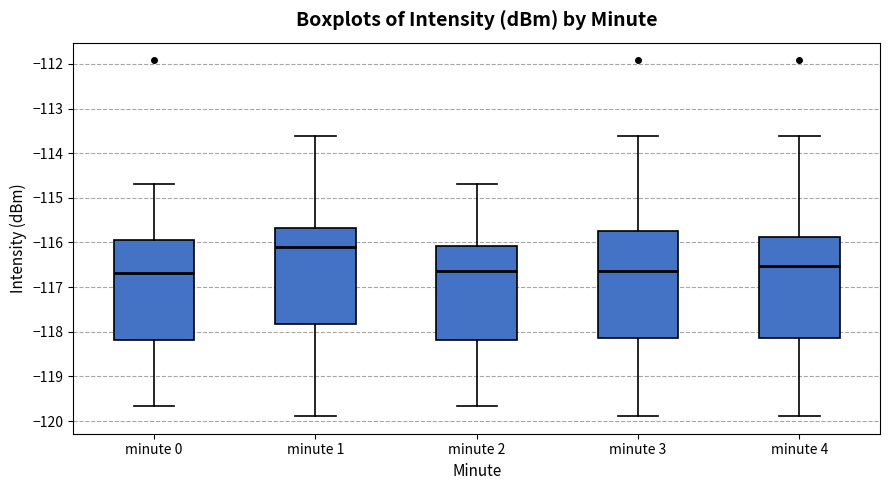

Which box is the tallest, from its lower edge to its upper edge?

minute 3